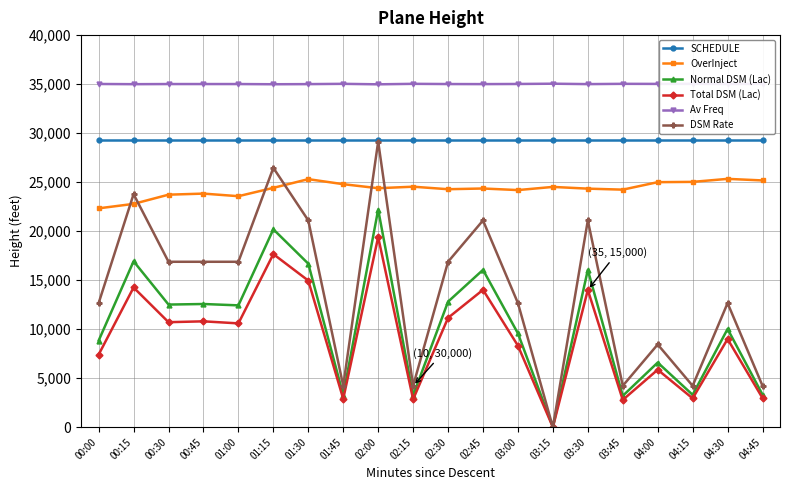

What is the difference between the maximum and minimum values in the Normal DSM (Lac) series?

22198.7